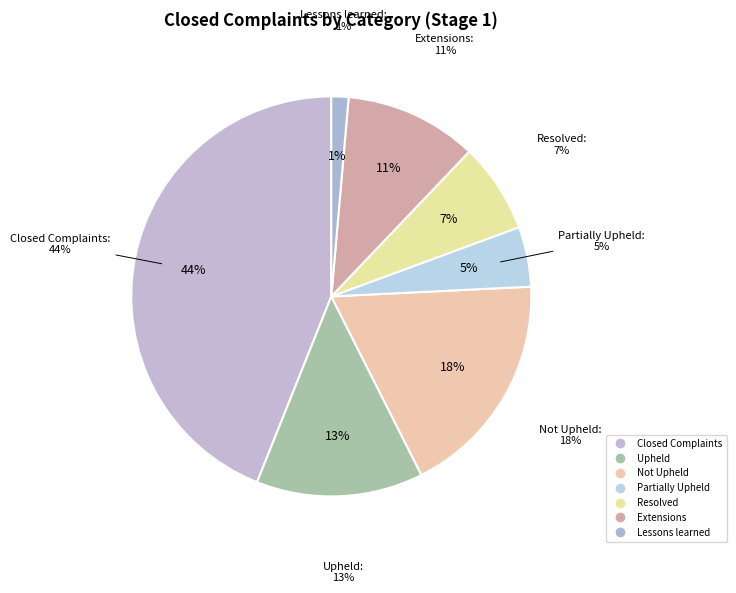

How many slices are in this pie chart?

7